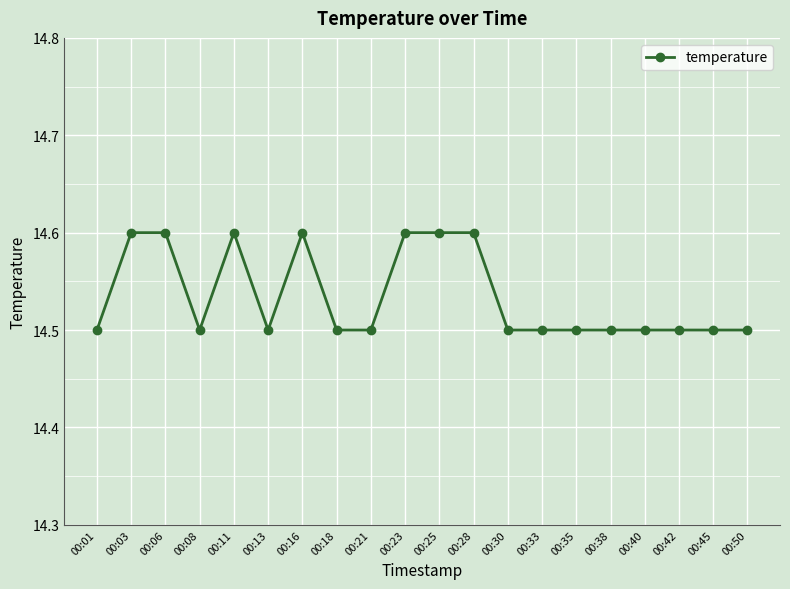

What is the value of the 11th point from the left?

14.6